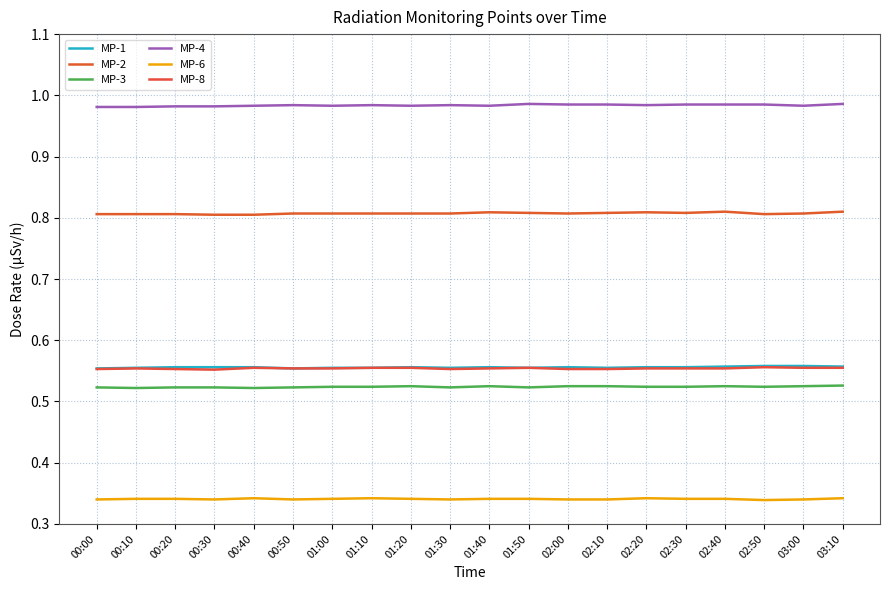

Which series has the largest total across all categories?

MP-4